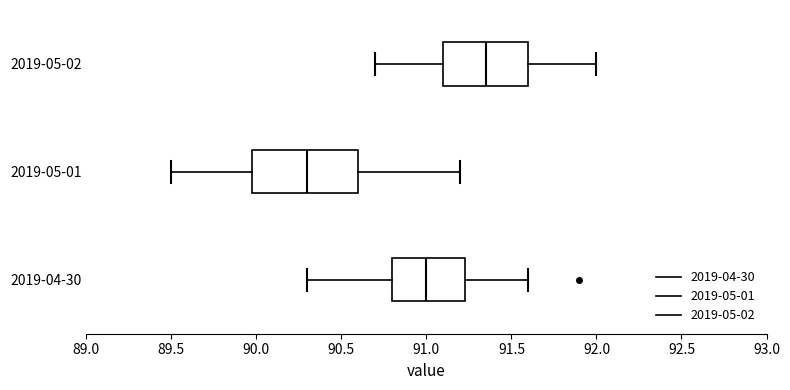

Where does the right whisker of the box for 2019-05-02 end on the x-axis? The values are not printed on the chart, so give them approximately, as read against the axis.

92.00